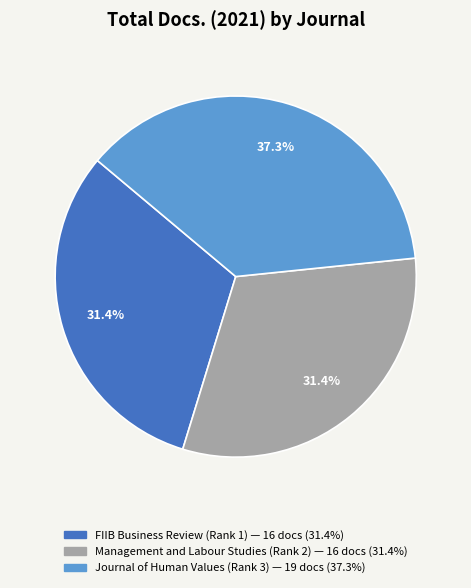

Does any single category account for the majority?

No